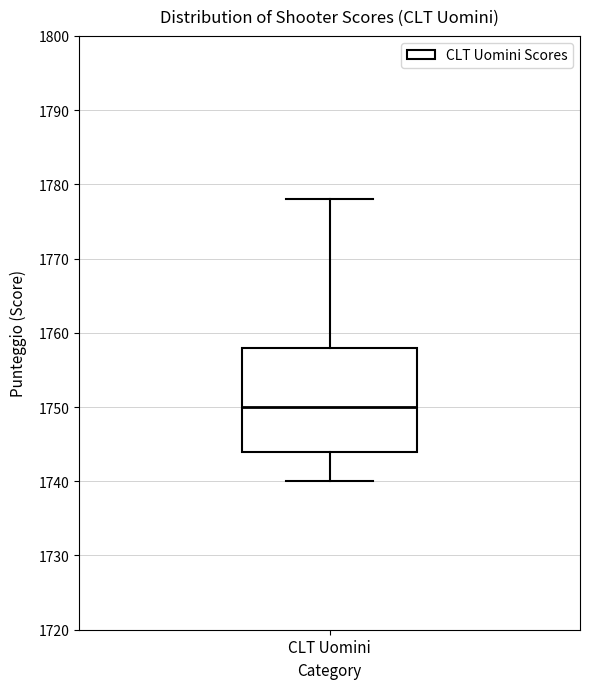

Where is the lower edge of the box for CLT Uomini on the y-axis? The values are not printed on the chart, so give them approximately, as read against the axis.

1744